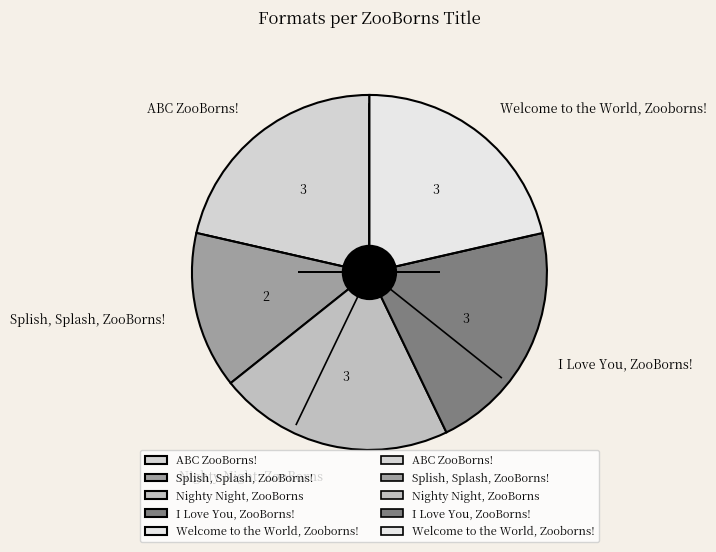

What is the smallest slice in the pie chart?

Splish, Splash, ZooBorns!